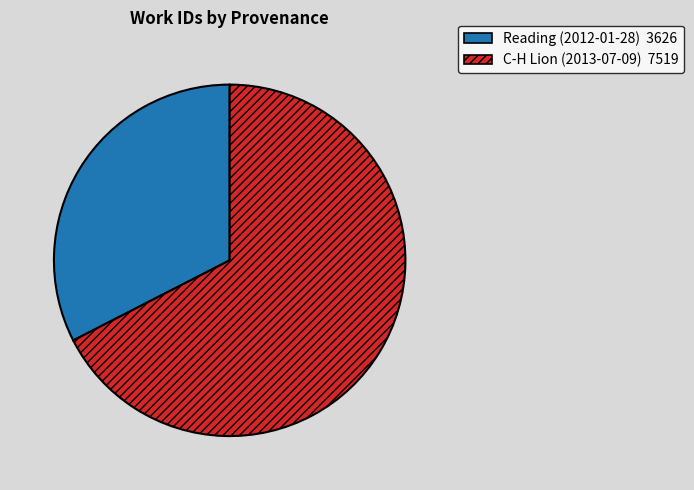

The Reading (2012-01-28) slice represents 33% of the pie. True or false?

True